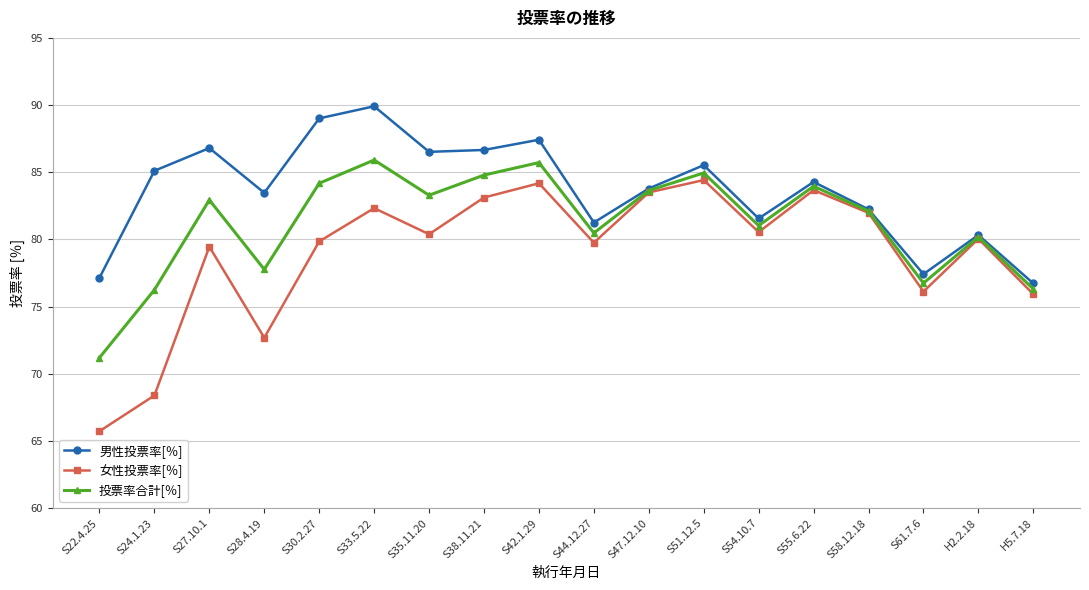

What is the minimum value shown in the chart?

65.7